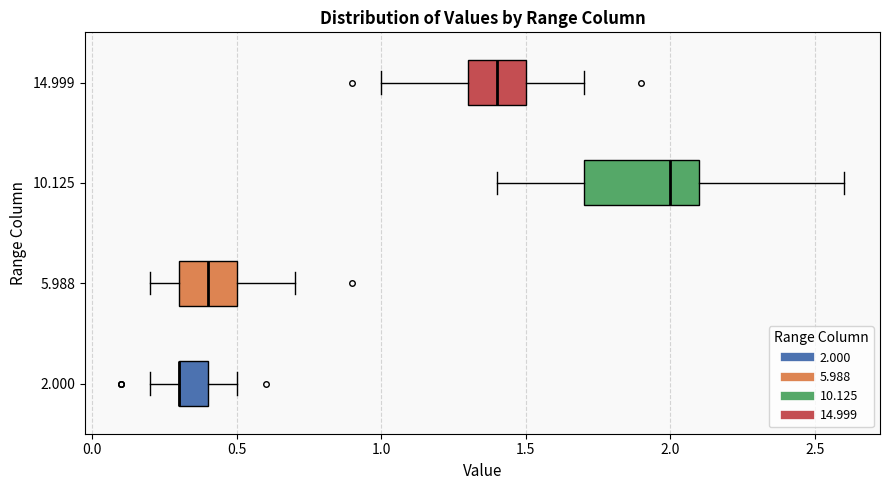

Where does the left whisker of the box at y = 10.125 end on the x-axis? The values are not printed on the chart, so give them approximately, as read against the axis.

1.4